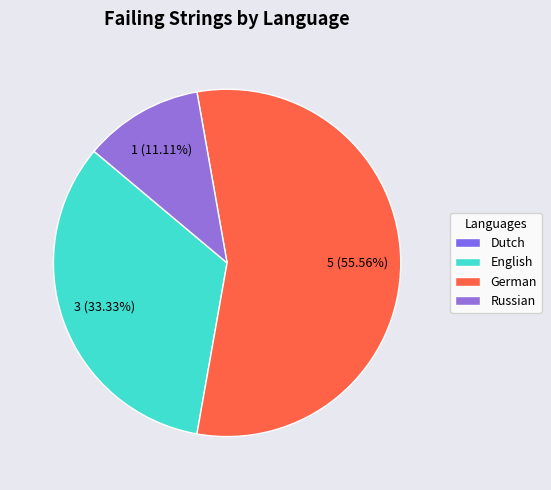

True or false: Russian accounts for 11% of the total.

True